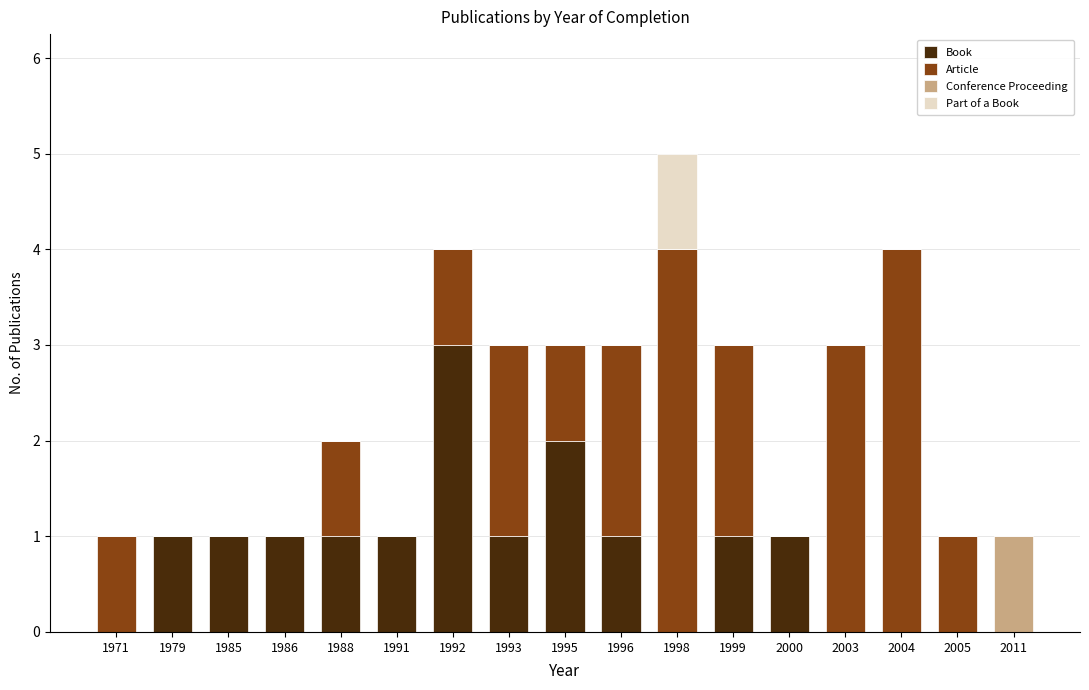

What is the highest value of the Book series?

3